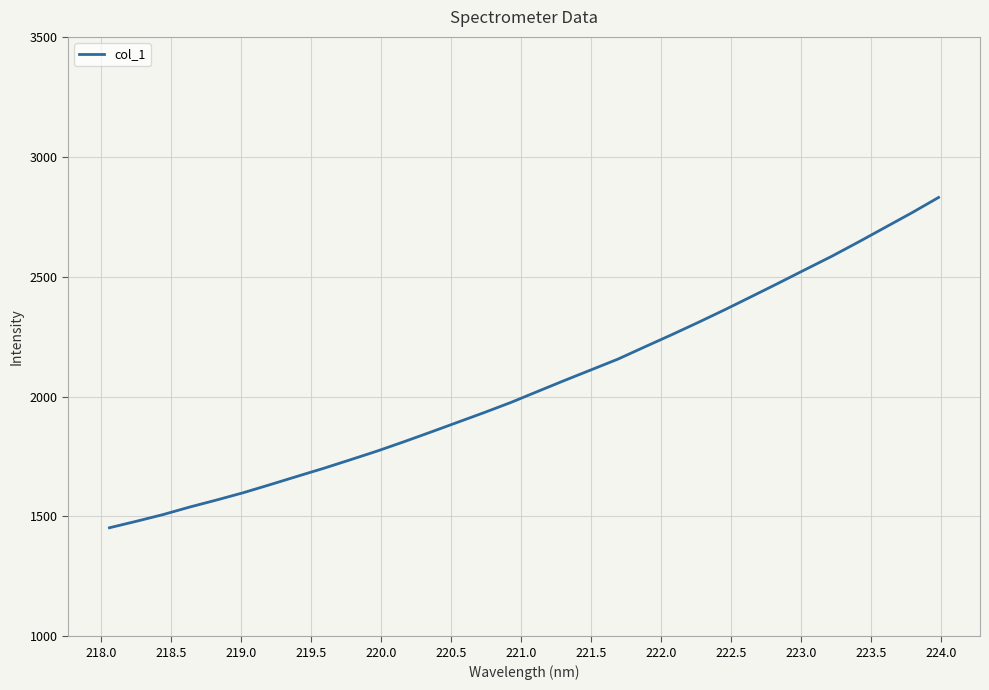

What is the greatest value displayed?

2830.2